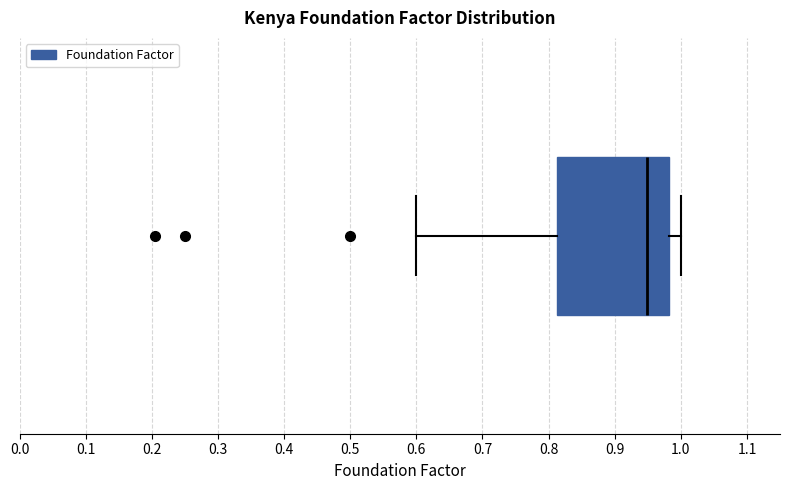

Read this box plot against the x-axis: the position of the median line, the range covered by the box, and the ends of both whiskers. The values are not printed on the chart, so give them approximately, as read against the axis.

median 0.95, box 0.81 to 0.98, whiskers 0.60 to 1.00